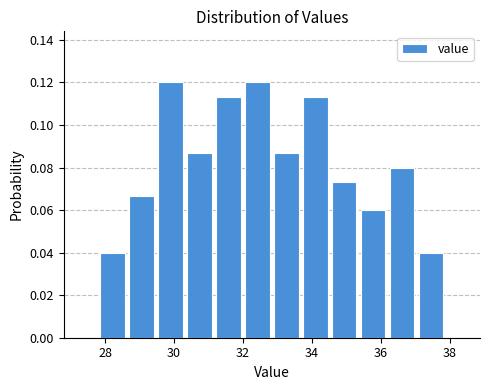

Reading left to right, transcribe this chart: for each bar, give the range it covers on the x-axis and its height. Neither the bar edges nor the heights are printed on the chart, so give them approximately, as read against the axes.

27.8 to 28.6: 0.040
28.6 to 29.4: 0.066
29.4 to 30.4: 0.120
30.4 to 31.2: 0.086
31.2 to 32.0: 0.114
32.0 to 32.8: 0.120
32.8 to 33.6: 0.086
33.6 to 34.6: 0.114
34.6 to 35.4: 0.074
35.4 to 36.2: 0.060
36.2 to 37.0: 0.080
37.0 to 37.8: 0.040